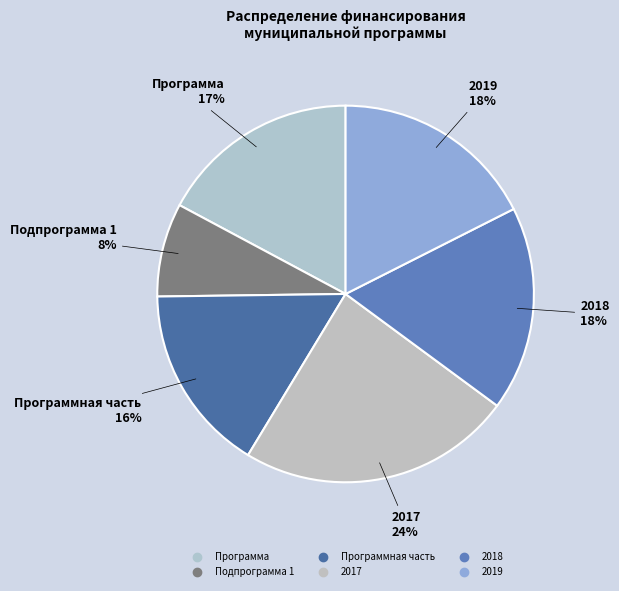

What is the total percentage of Программа and 2017?

40.7%